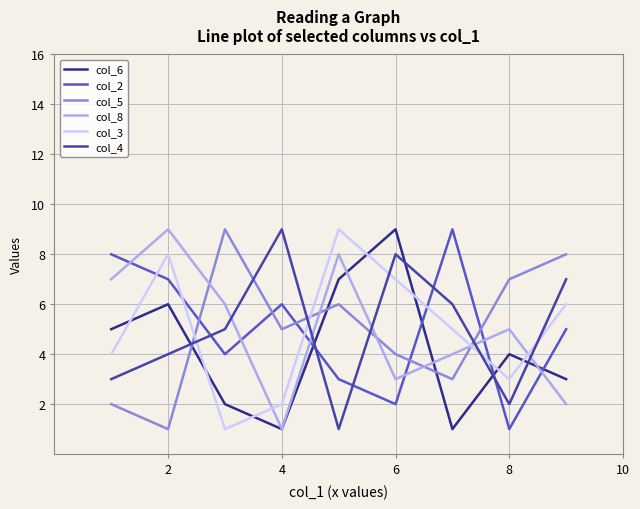

Which series ends up on top after the final intersection of col_5 and col_8?

col_5